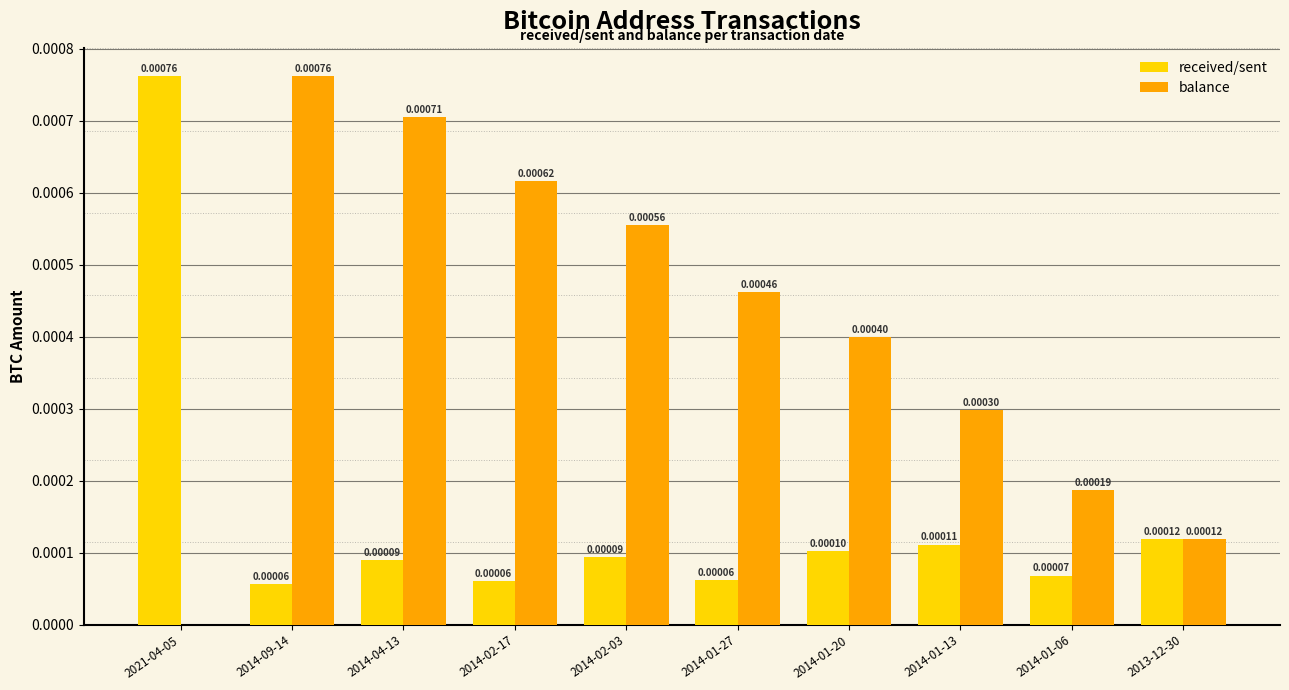

Which series has the largest total across all categories?

balance